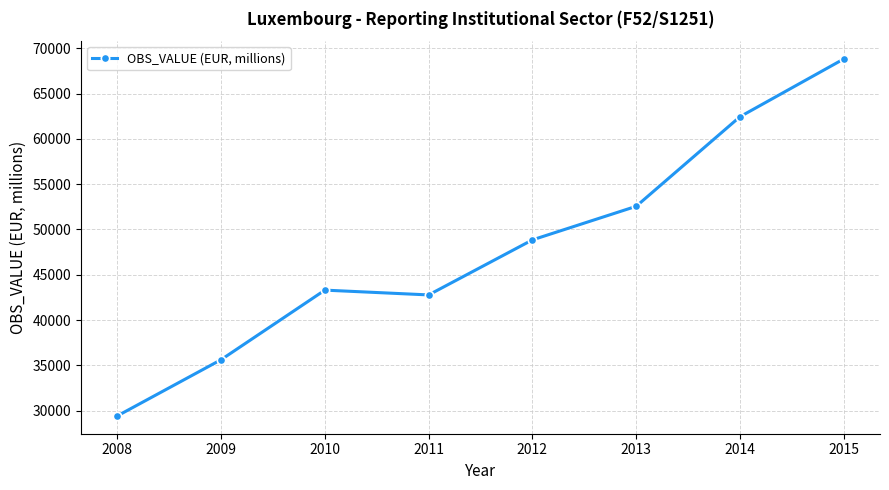

Between 2012 and 2011, which is larger?

2012